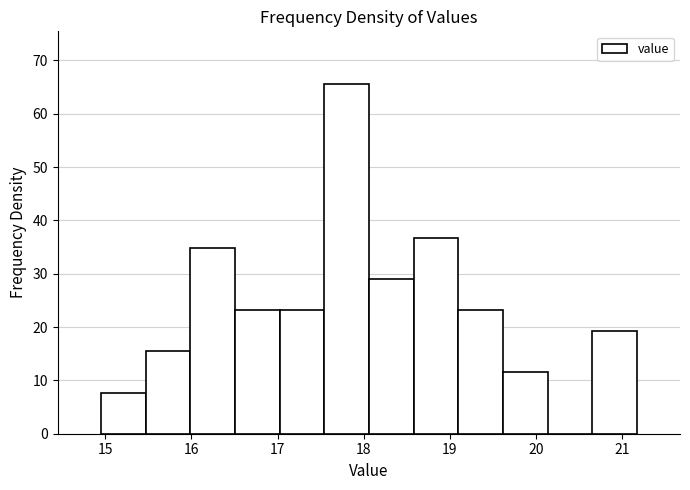

Reading left to right, transcribe this chart: for each bar, give the range it covers on the x-axis and its height. Neither the bar edges nor the heights are printed on the chart, so give them approximately, as read against the axes.

15.0 to 15.5: 8
15.5 to 16.0: 15
16.0 to 16.5: 35
16.5 to 17.0: 23
17.0 to 17.5: 23
17.5 to 18.1: 66
18.1 to 18.6: 29
18.6 to 19.1: 37
19.1 to 19.6: 23
19.6 to 20.1: 12
20.1 to 20.7: 0
20.7 to 21.2: 19